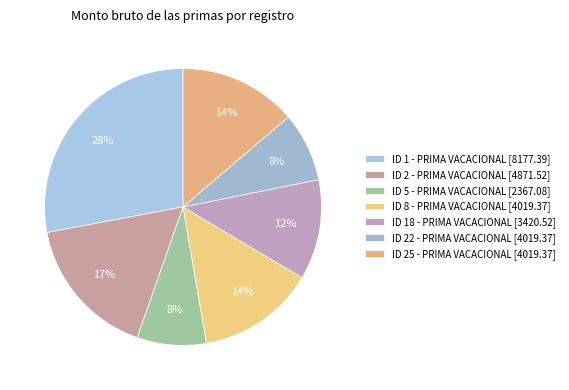

How many segments does this pie chart have?

7